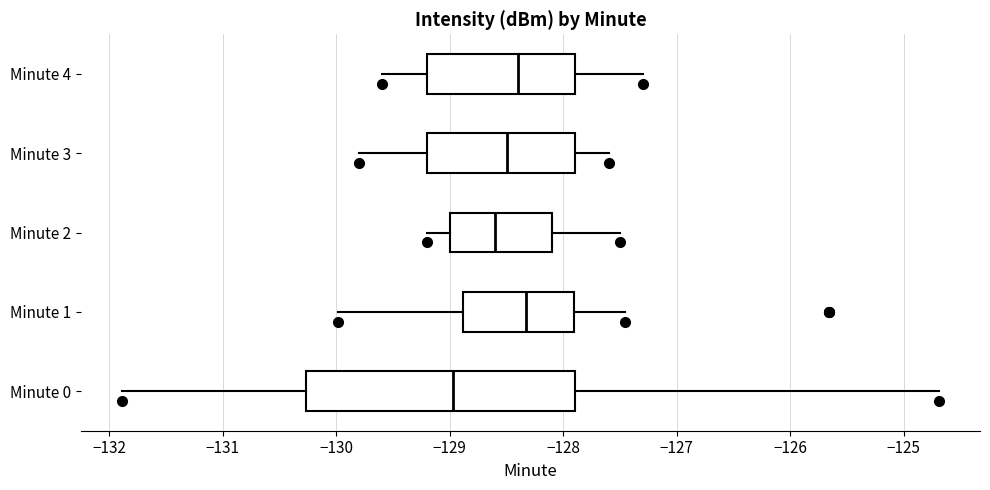

Reading bottom to top, transcribe this box plot: for each box, give where its median line is, the range the box spans, and where its two whiskers end, as read against the x-axis. The values are not printed on the chart, so give them approximately, as read against the axis.

Minute 0: median -129.0, box -130.3 to -127.9, whiskers -131.9 to -124.7
Minute 1: median -128.3, box -128.9 to -127.9, whiskers -130.0 to -127.5
Minute 2: median -128.6, box -129.0 to -128.1, whiskers -129.2 to -127.5
Minute 3: median -128.5, box -129.2 to -127.9, whiskers -129.8 to -127.6
Minute 4: median -128.4, box -129.2 to -127.9, whiskers -129.6 to -127.3